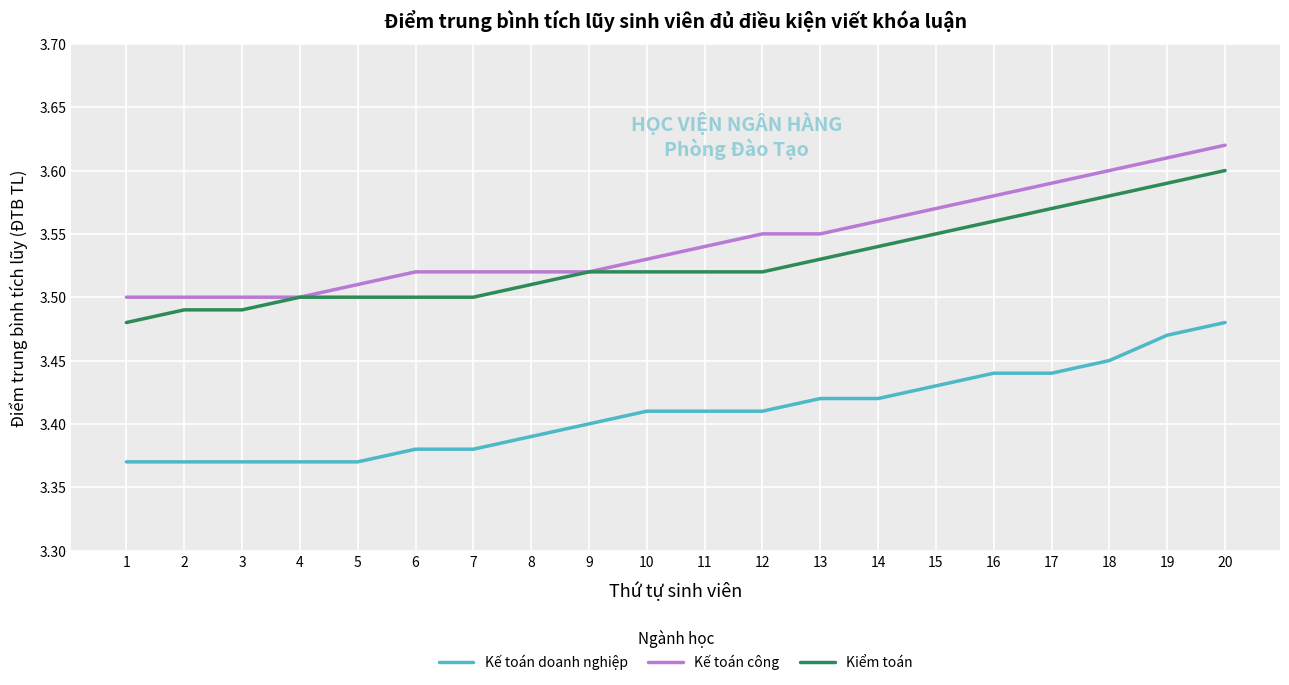

What are all the series names shown in the legend?

Kế toán doanh nghiệp, Kế toán công, Kiểm toán